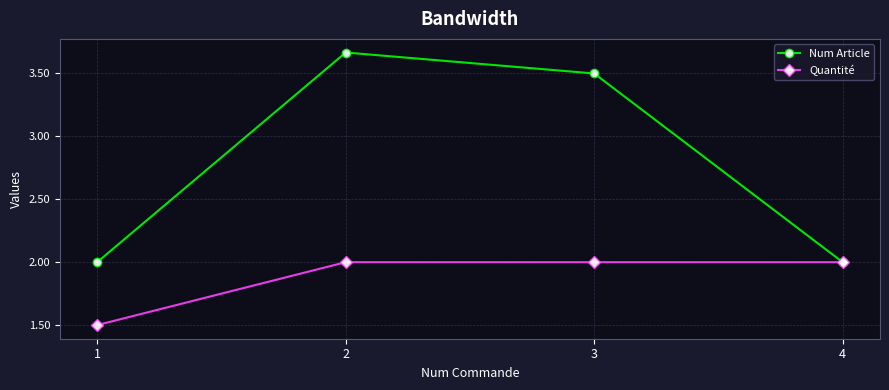

The value of Num Article at 3 is 4.7. True or false?

False